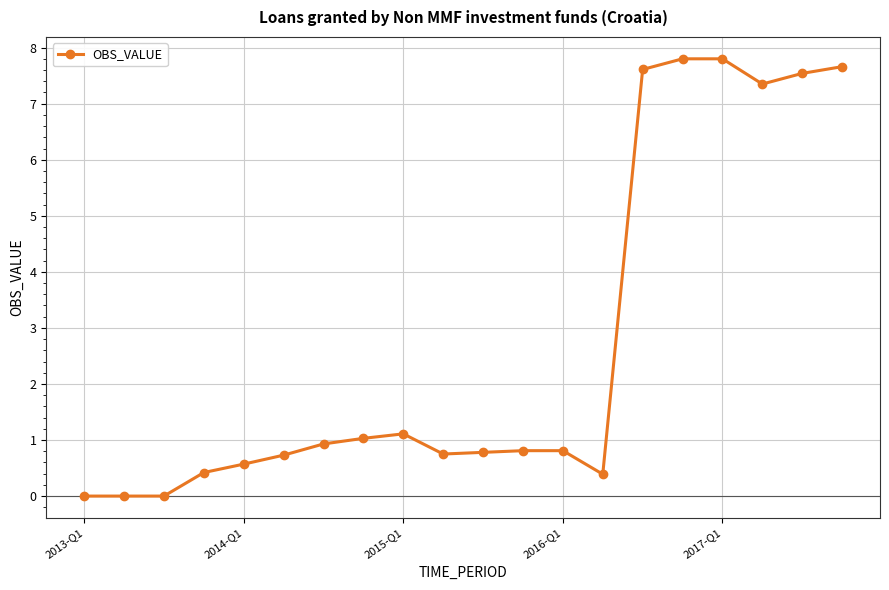

What is the value of the 8th point from the left?

1.0